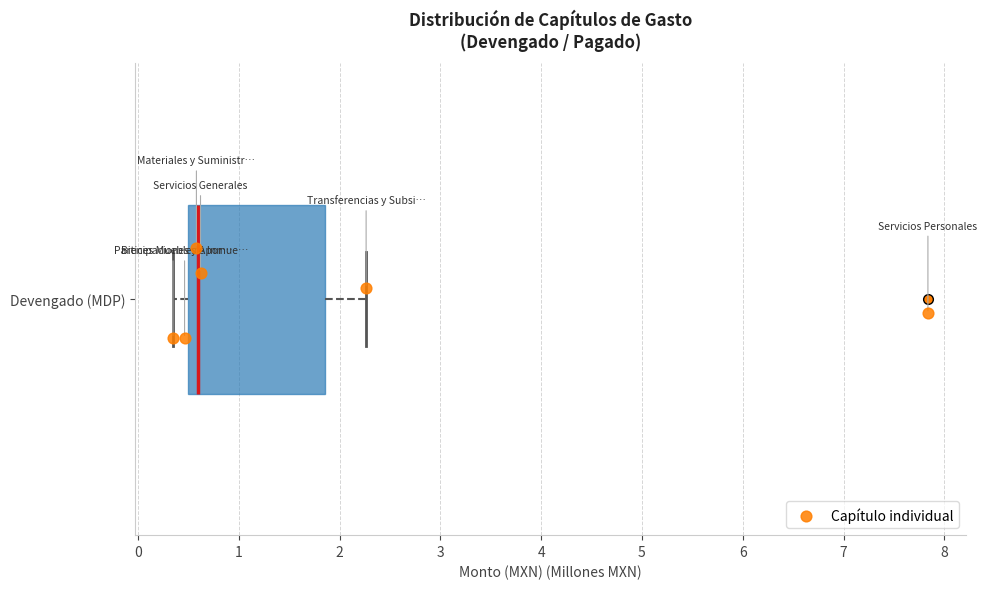

Where does the median line of the box for Devengado (MDP) sit on the x-axis? The values are not printed on the chart, so give them approximately, as read against the axis.

0.6